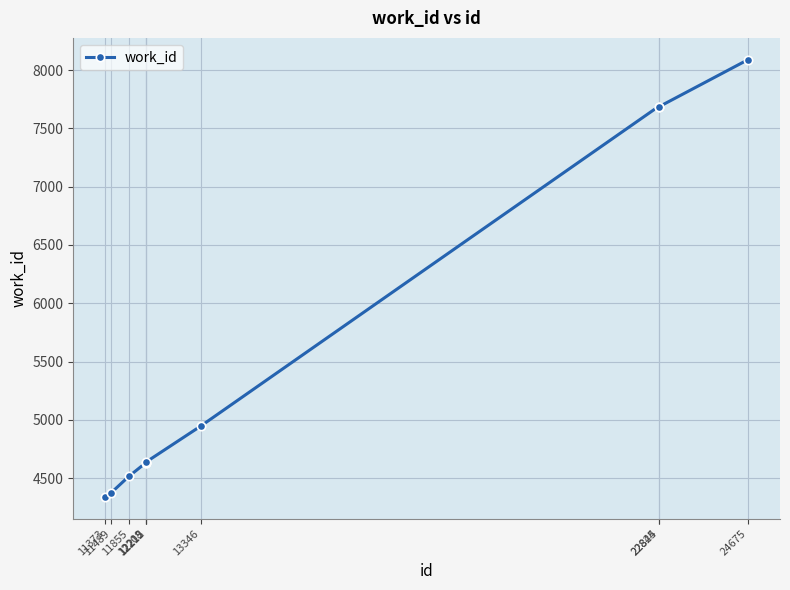

Read the value at 11373.

4341